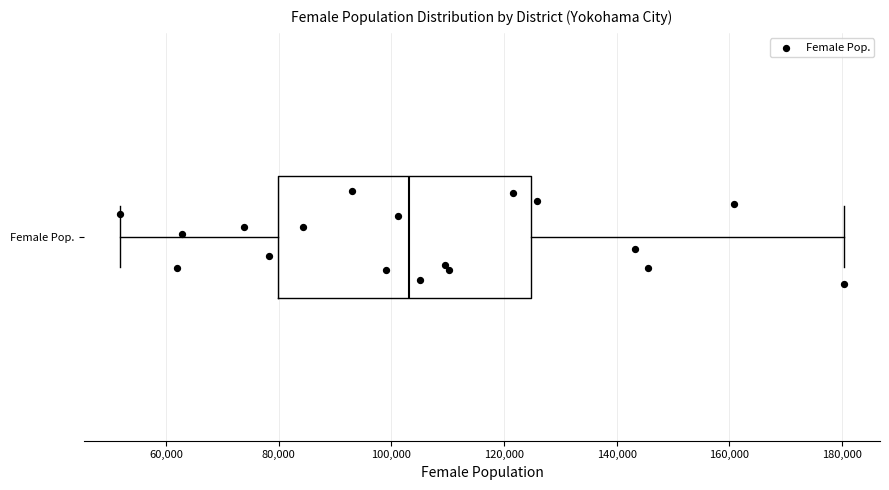

Transcribe this box plot: give where the median line is, the range the box spans, and where the two whiskers end, as read against the x-axis. The values are not printed on the chart, so give them approximately, as read against the axis.

median 104000, box 80000 to 124000, whiskers 52000 to 180000